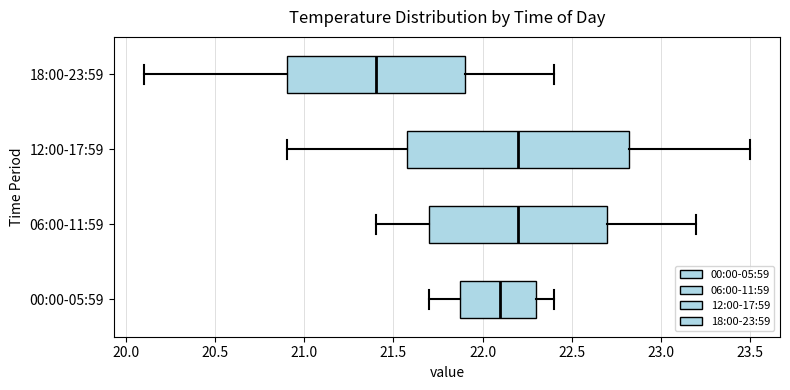

Where is the right edge of the box for 00:00-05:59 on the x-axis? The values are not printed on the chart, so give them approximately, as read against the axis.

22.30